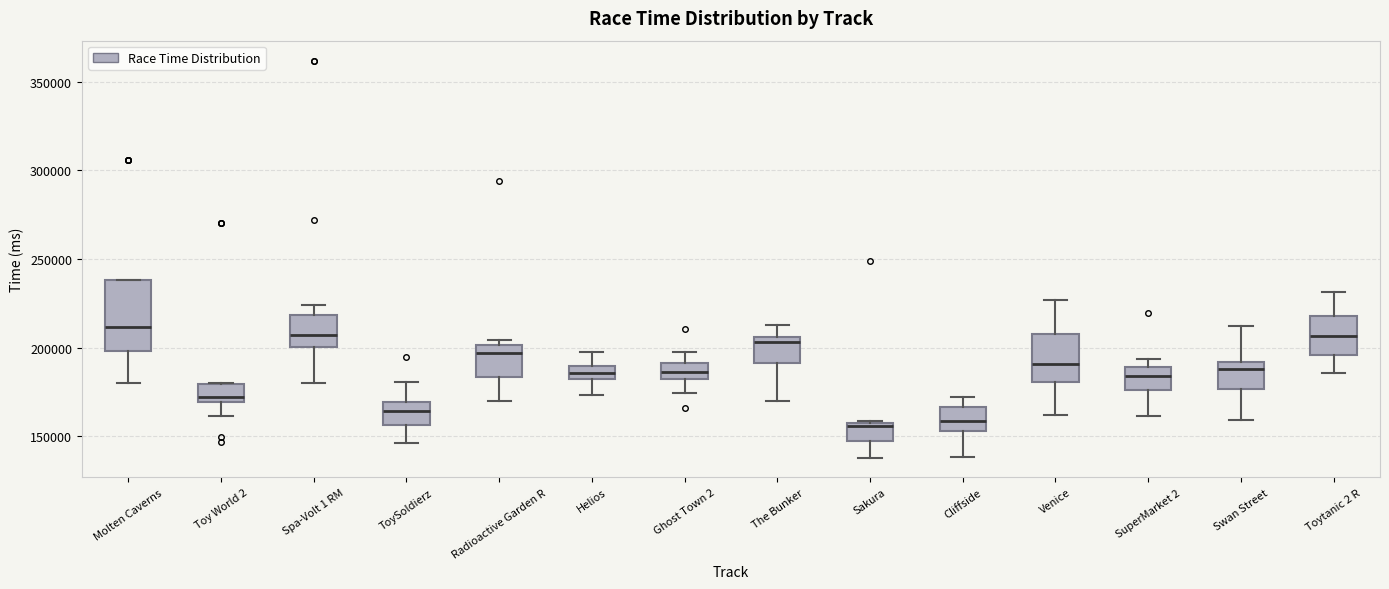

Which box is the tallest, from its lower edge to its upper edge?

Molten Caverns